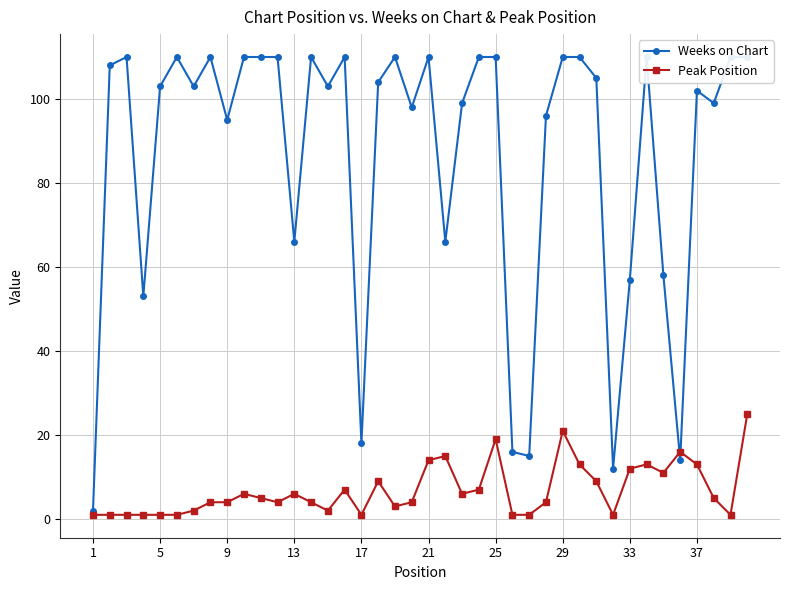

True or false: Peak Position has more than 0 interior local peaks.

True